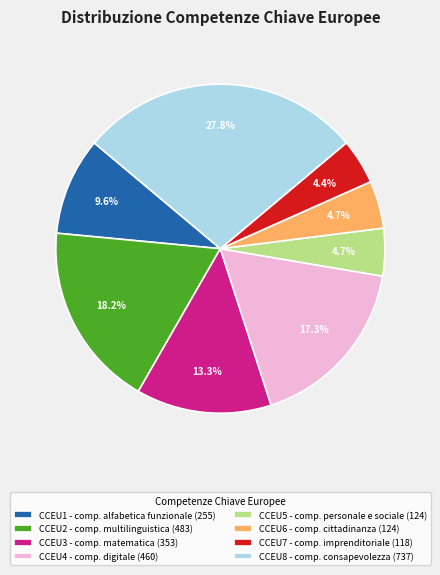

What is the total percentage of CCEU6 - comp. cittadinanza (124) and CCEU4 - comp. digitale (460)?

22.0%